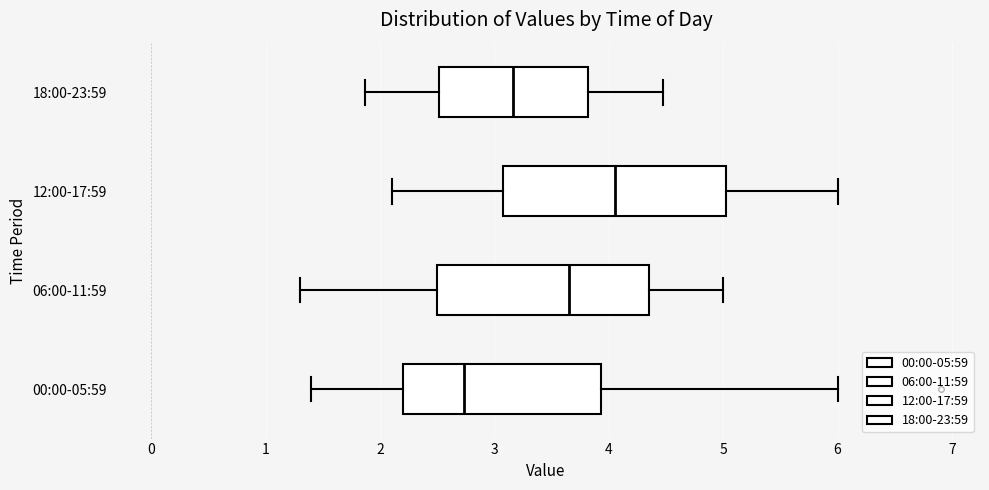

Reading bottom to top, transcribe this box plot: for each box, give where its median line is, the range the box spans, and where its two whiskers end, as read against the x-axis. The values are not printed on the chart, so give them approximately, as read against the axis.

00:00-05:59: median 2.7, box 2.2 to 3.9, whiskers 1.4 to 6.0
06:00-11:59: median 3.7, box 2.5 to 4.3, whiskers 1.3 to 5.0
12:00-17:59: median 4.1, box 3.1 to 5.0, whiskers 2.1 to 6.0
18:00-23:59: median 3.2, box 2.5 to 3.8, whiskers 1.9 to 4.5